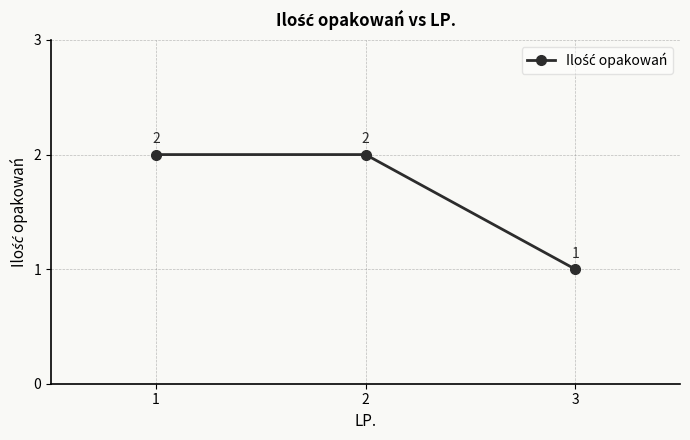

Read the value at 2.

2